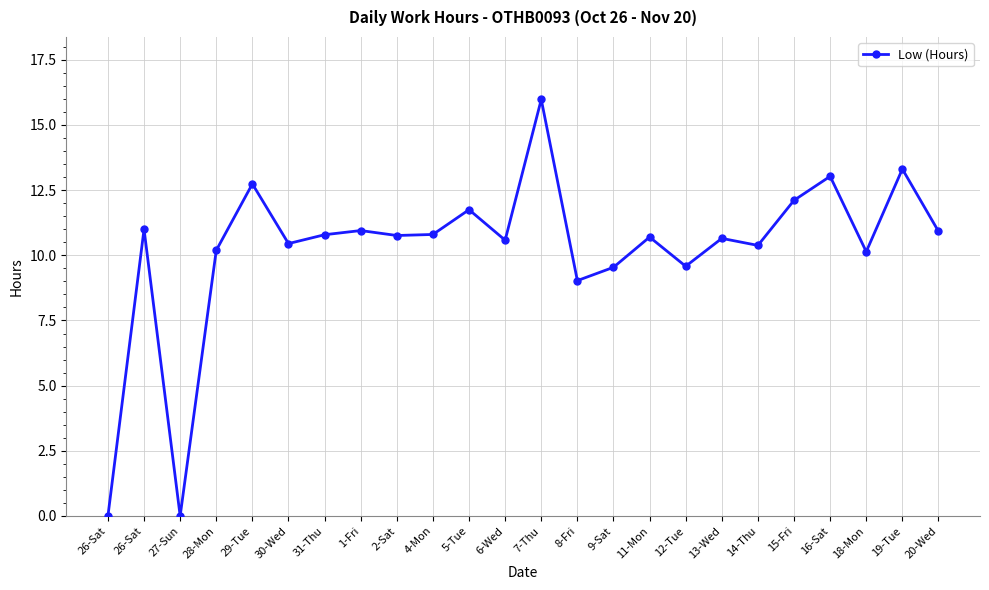

Does the chart display data point markers on the line(s)?

Yes